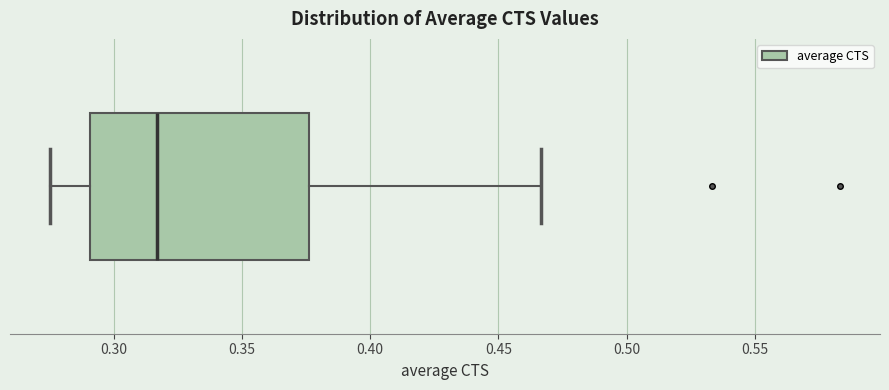

Transcribe this box plot: give where the median line is, the range the box spans, and where the two whiskers end, as read against the x-axis. The values are not printed on the chart, so give them approximately, as read against the axis.

median 0.315, box 0.290 to 0.375, whiskers 0.275 to 0.465